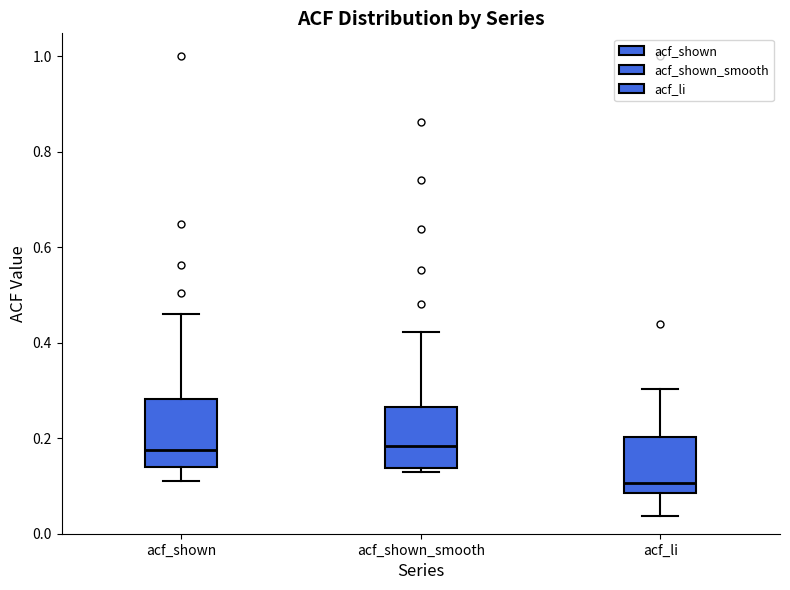

Reading left to right, read every box against the y-axis: the position of its median line, the range the box covers, and the ends of its whiskers. The values are not printed on the chart, so give them approximately, as read against the axis.

acf_shown: median 0.18, box 0.14 to 0.28, whiskers 0.12 to 0.46
acf_shown_smooth: median 0.18, box 0.14 to 0.26, whiskers 0.14 (just below the box's lower edge) to 0.42
acf_li: median 0.10, box 0.08 to 0.20, whiskers 0.04 to 0.30